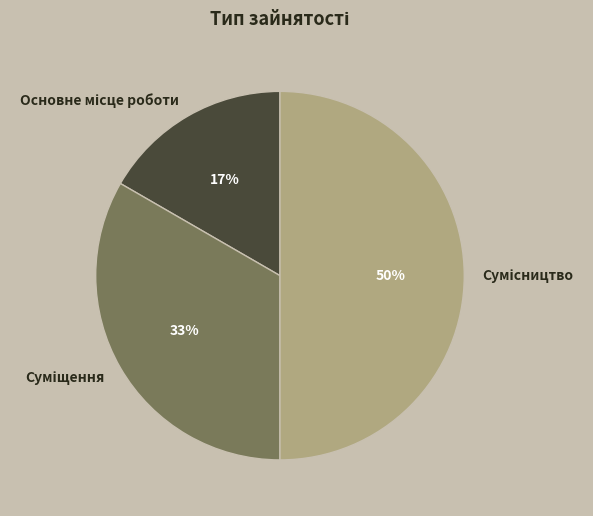

To the nearest percent, what is the average slice percentage?

33%